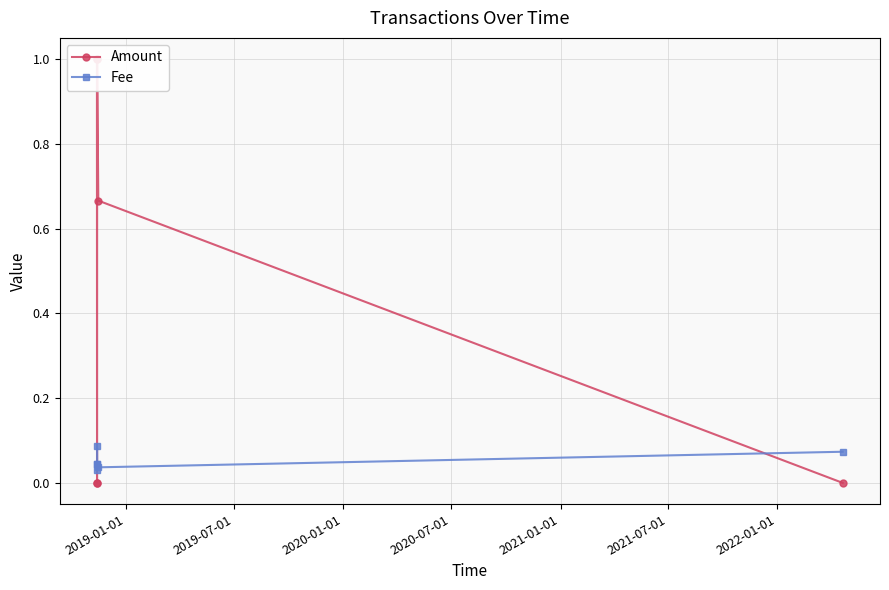

How many times do Amount and Fee cross each other?

3